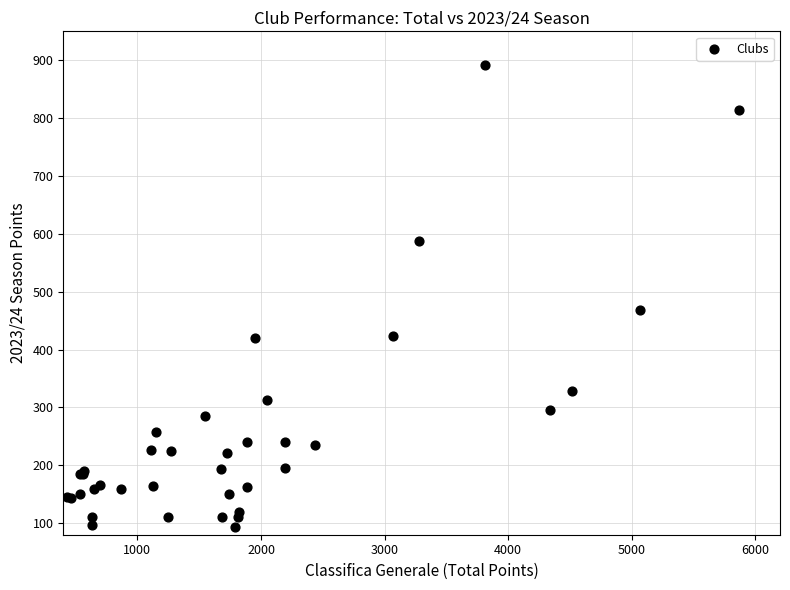

What Y value in the scatter plot is closest to 492?

468.5